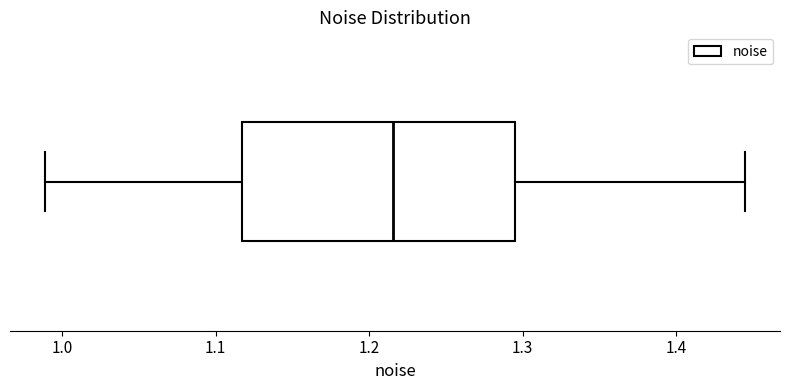

Where is the right edge of the box on the x-axis? The values are not printed on the chart, so give them approximately, as read against the axis.

1.29